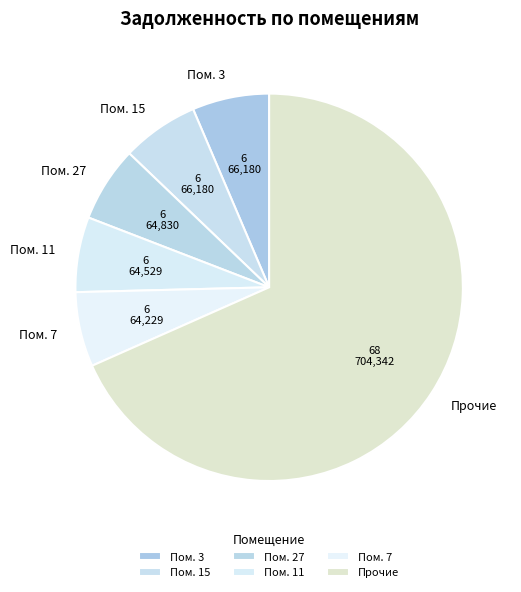

True or false: Пом. 7 accounts for 17% of the total.

False